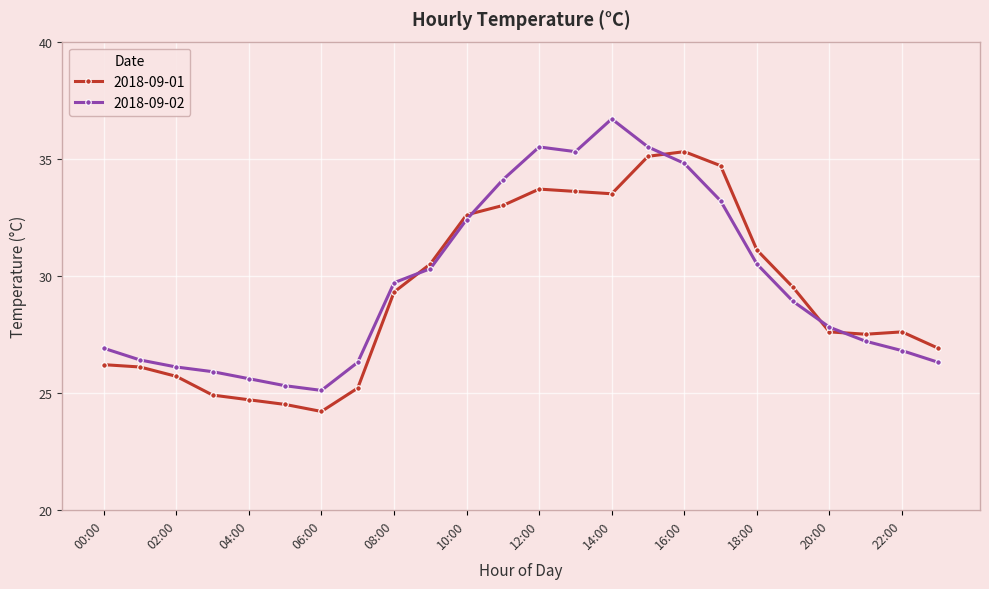

True or false: 2018-09-02 and 2018-09-01 cross at least once.

True